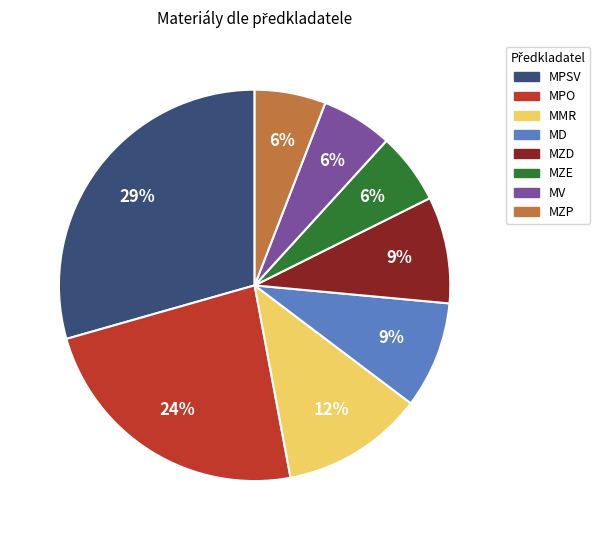

Approximately how many times larger is the value at MZD compared to MZE?

1.5